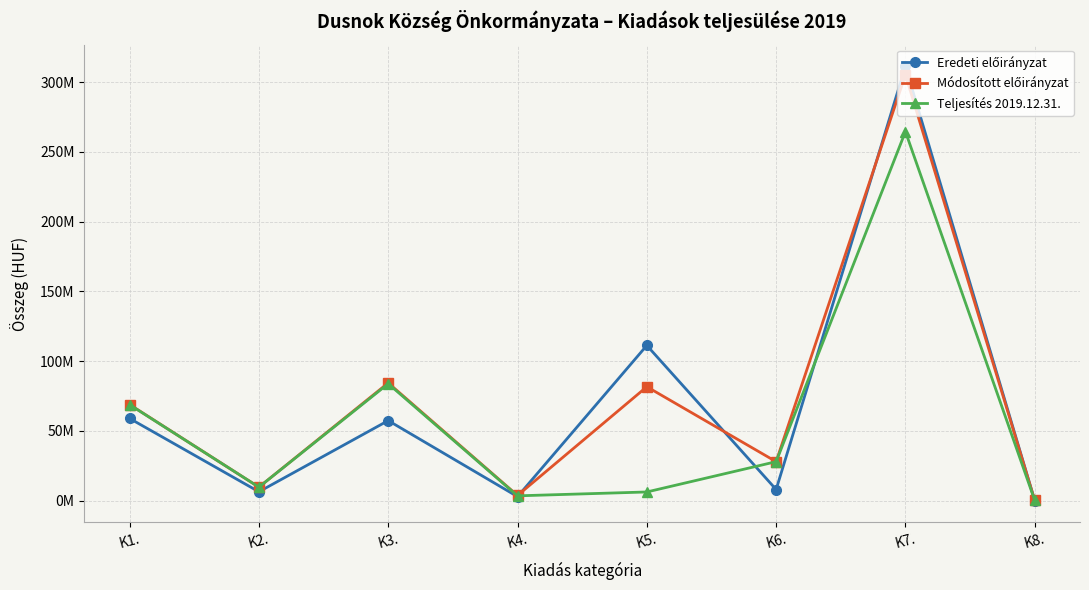

What is the sum of the Módosított előirányzat values at K2. and K7.?

314940435